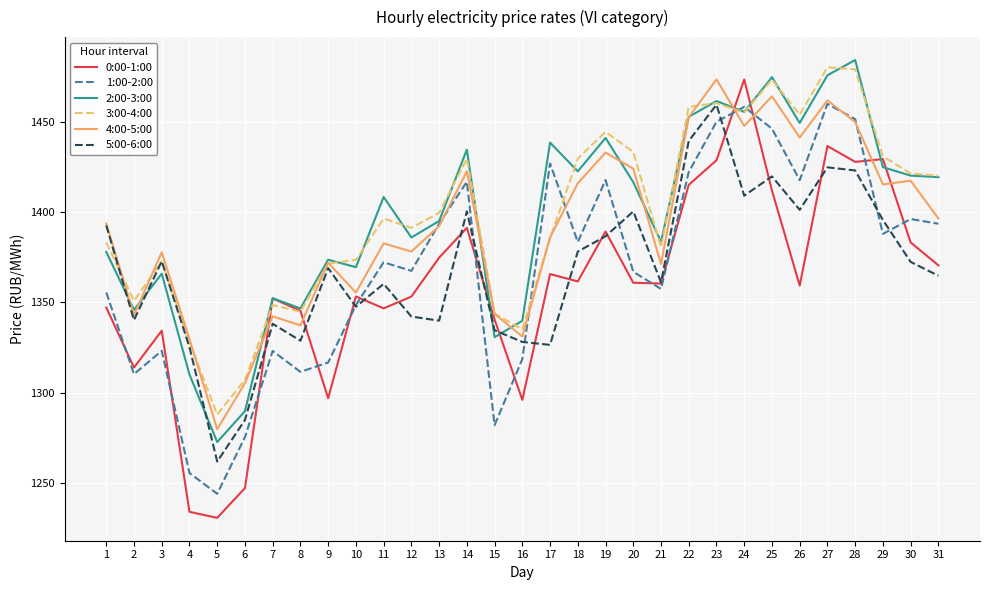

Does the chart have visible grid lines?

Yes